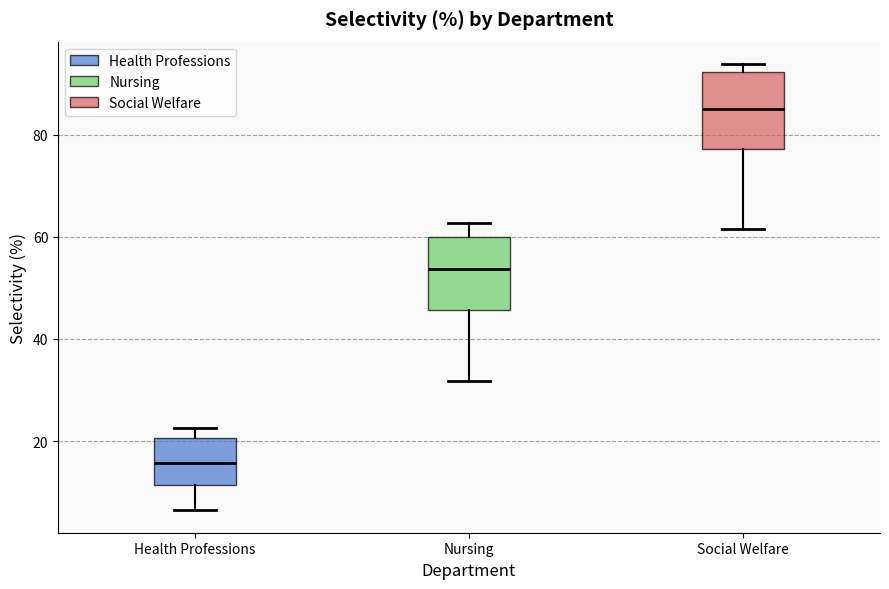

Which box has the highest median line?

Social Welfare